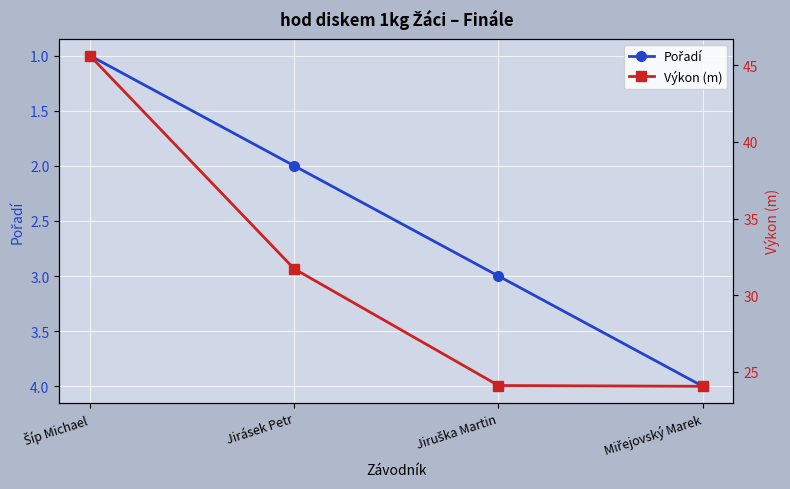

How many distinct data groups are displayed?

2